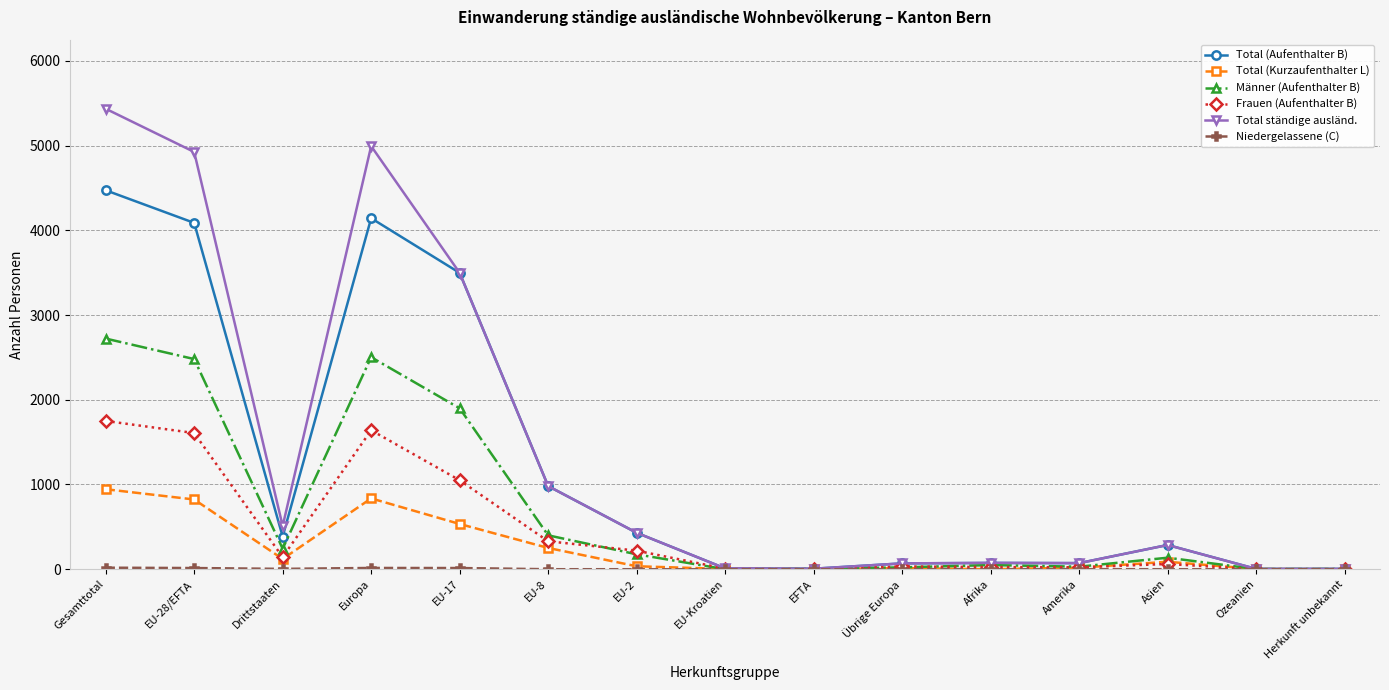

The value of Total (Aufenthalter B) at EU-28/EFTA is 4087. True or false?

True